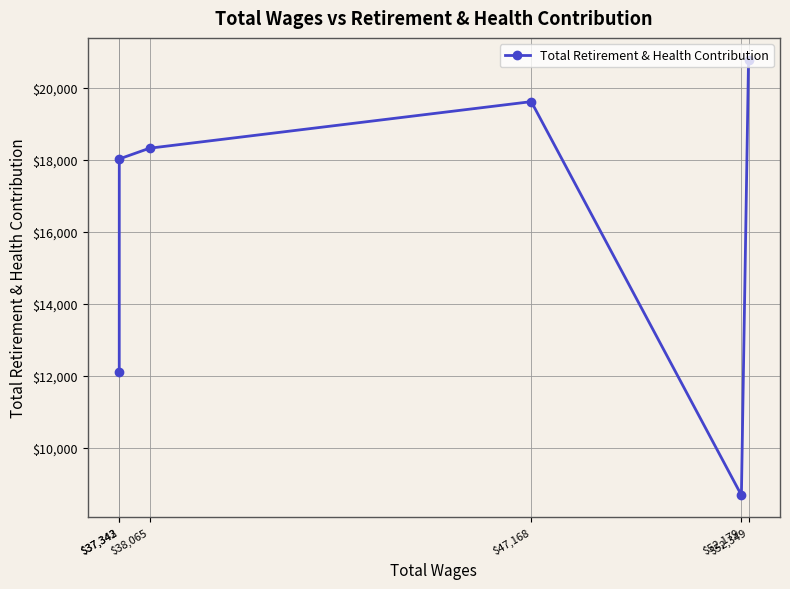

Is it true that the value at $38,065 is 31594?

False